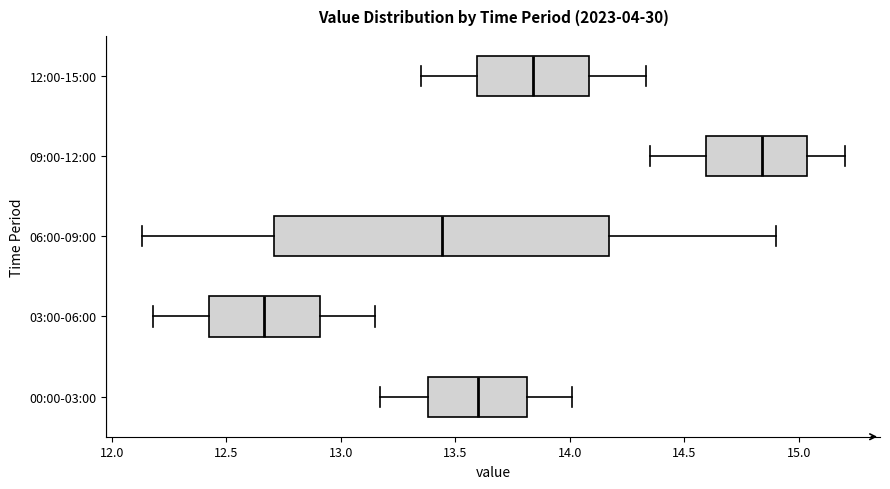

Which box is the widest, from its left edge to its right edge?

06:00-09:00